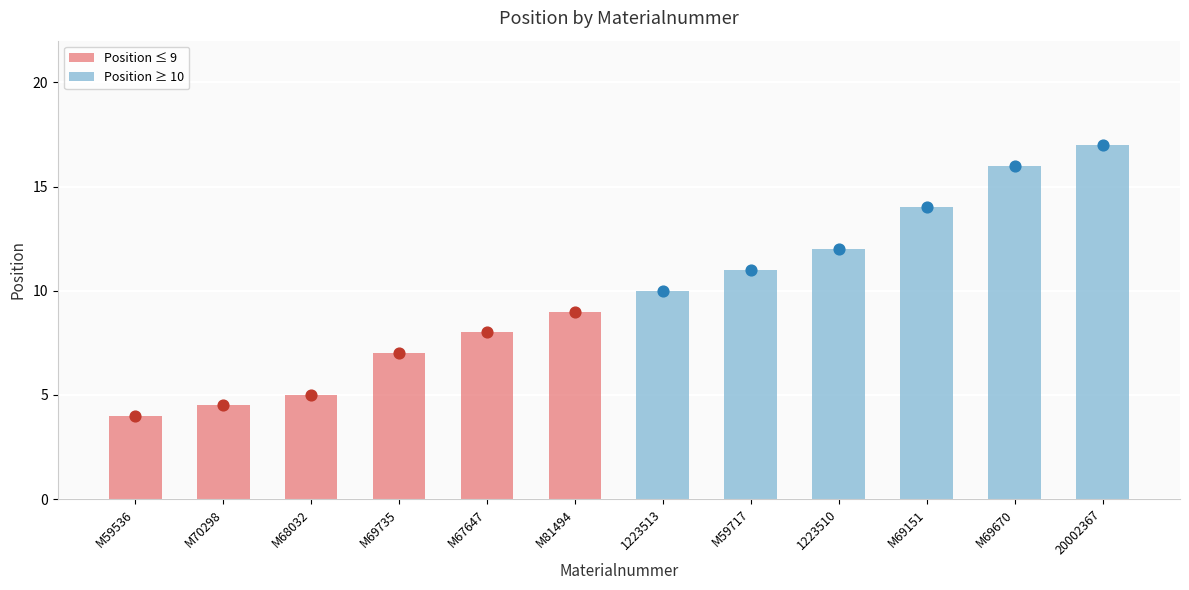

Which series reaches the minimum Y coordinate?

Position ≤ 9